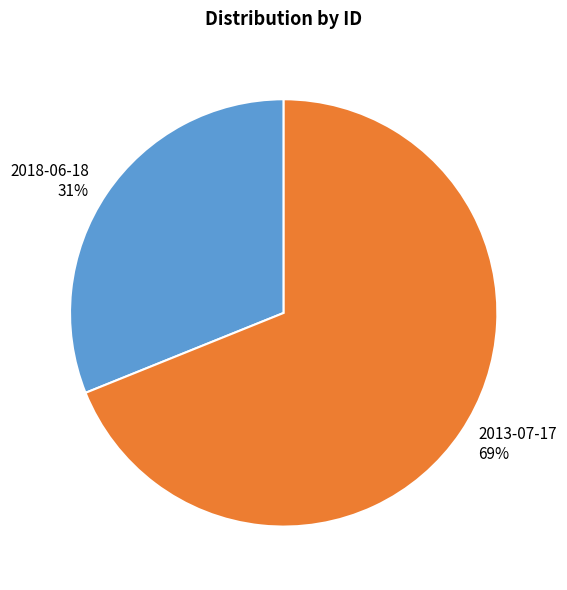

Is it true that 2018-06-18 is 16% of the pie?

False